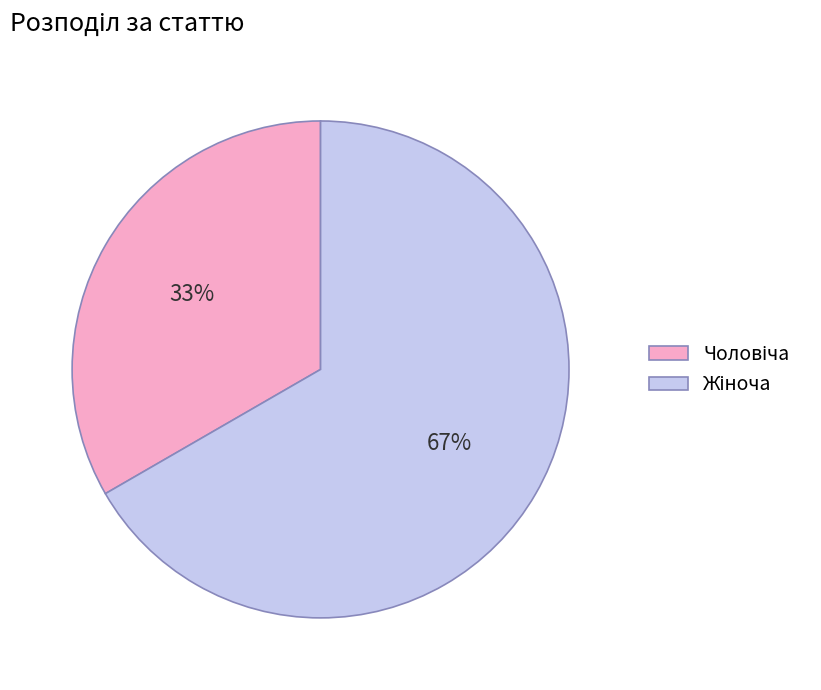

To the nearest percent, what is the average slice percentage?

50%